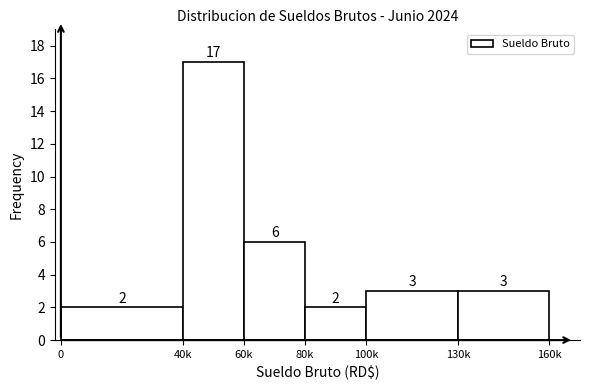

Reading left to right, transcribe all the data shown in this chart.

0=2	40k=17	60k=6	80k=2	100k=3	130k=3